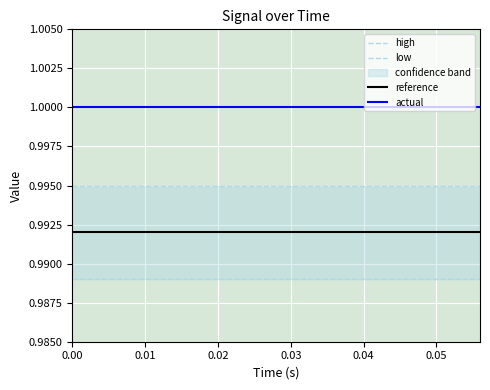

True or false: reference has more than 0 interior local peaks.

False